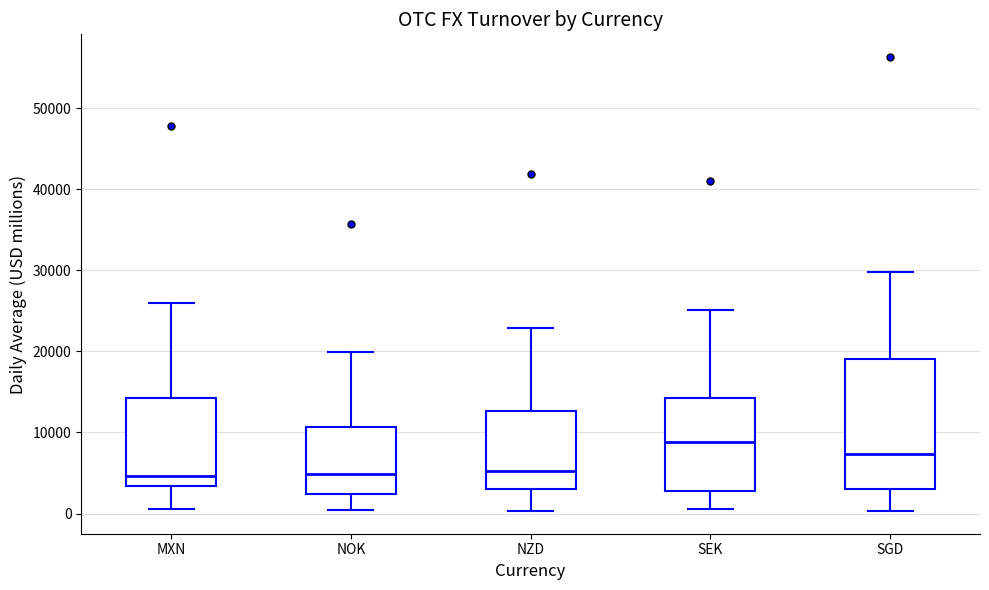

Where does the median line of the box for SEK sit on the y-axis? The values are not printed on the chart, so give them approximately, as read against the axis.

9000